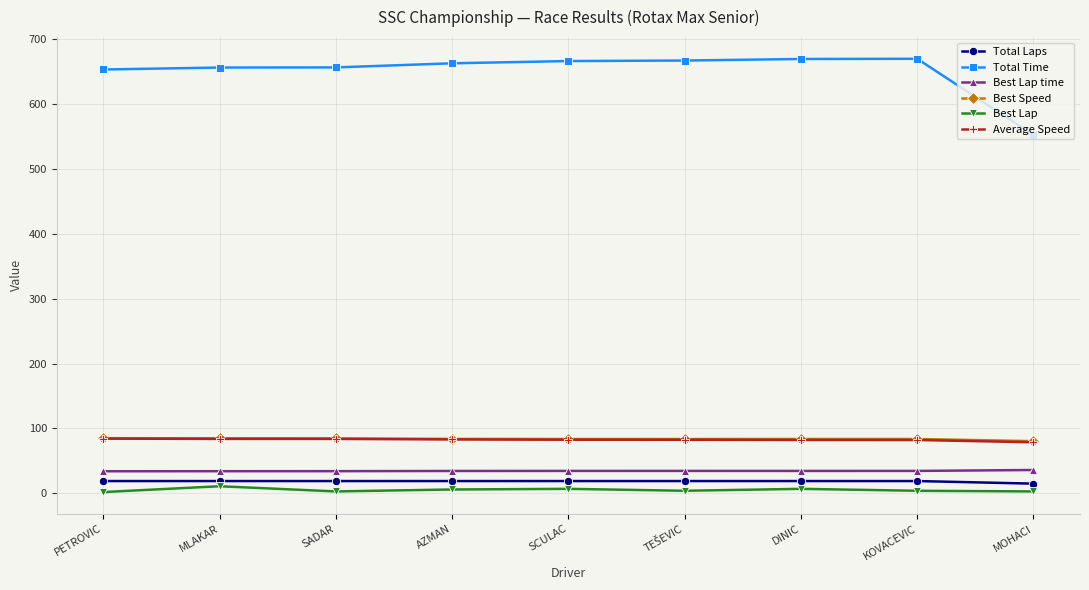

What is the sum of all Best Lap values?

47.0